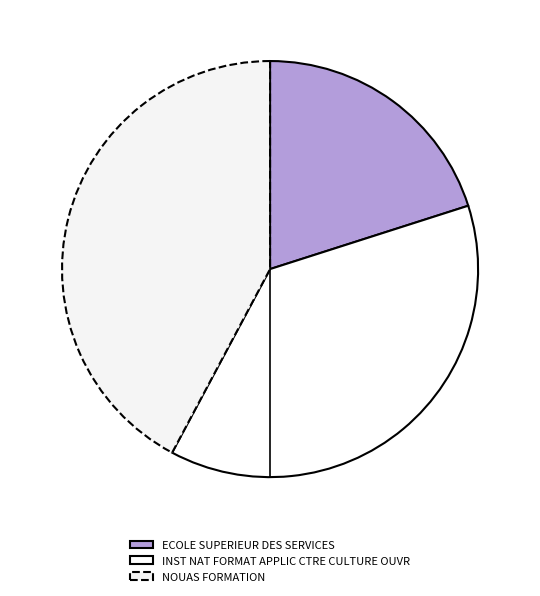

To the nearest percent, what is the difference between the NOUAS FORMATION and INST NAT FORMAT APPLIC CTRE CULTURE OUVR slice percentages?

4%